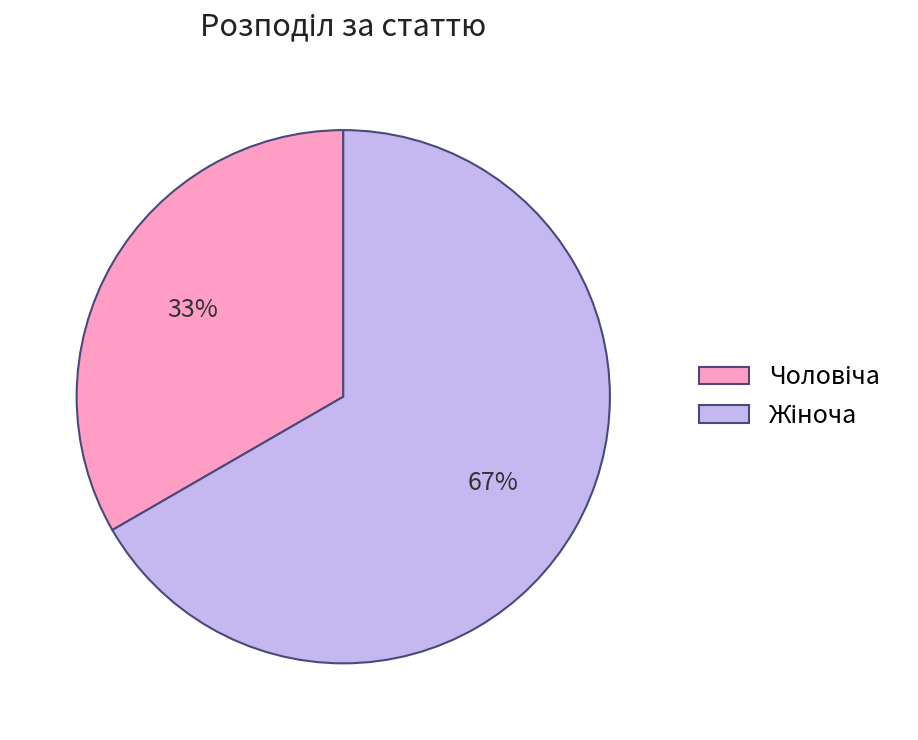

Count the number of slices in the pie.

2